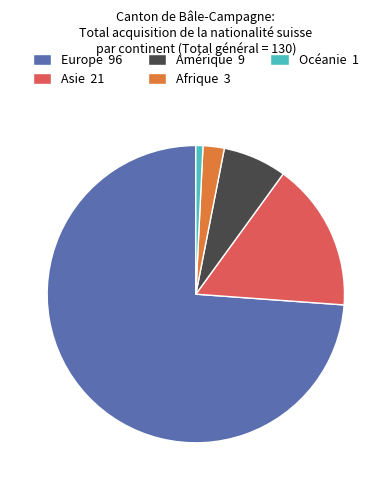

How many segments does this pie chart have?

5